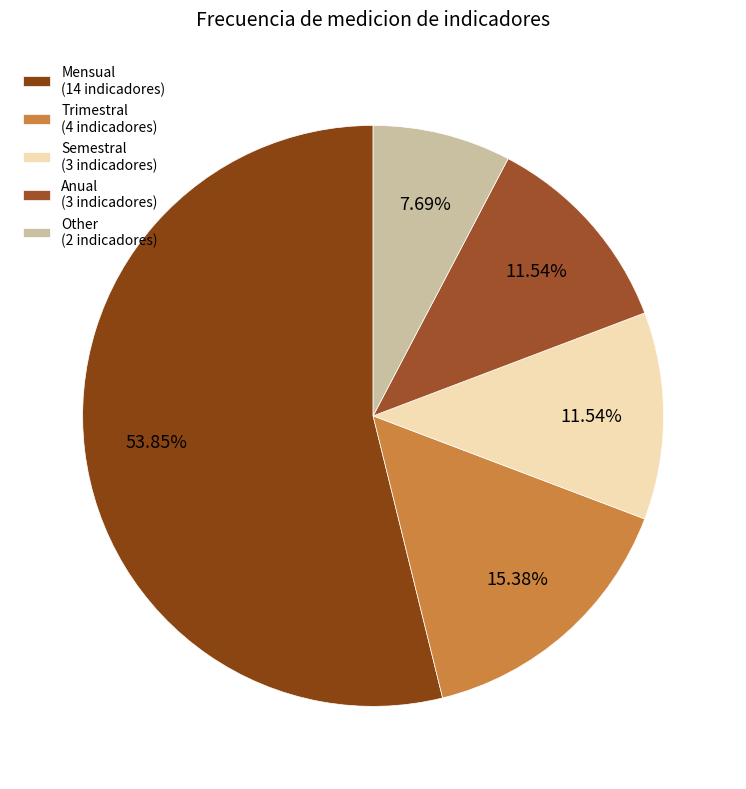

To the nearest percent, what portion does Other represent?

8%